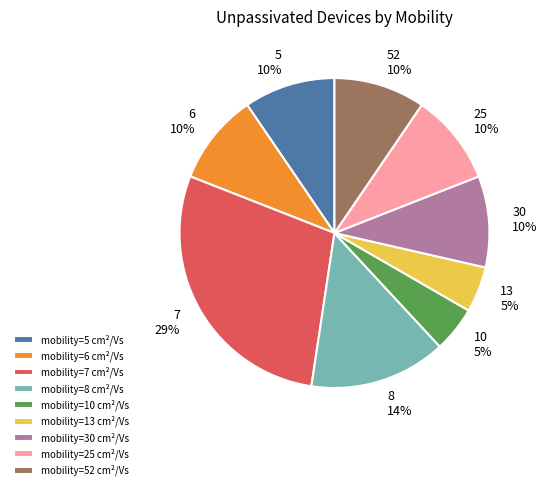

What percentage is the mobility=8 cm²/Vs slice, to the nearest percent?

14%